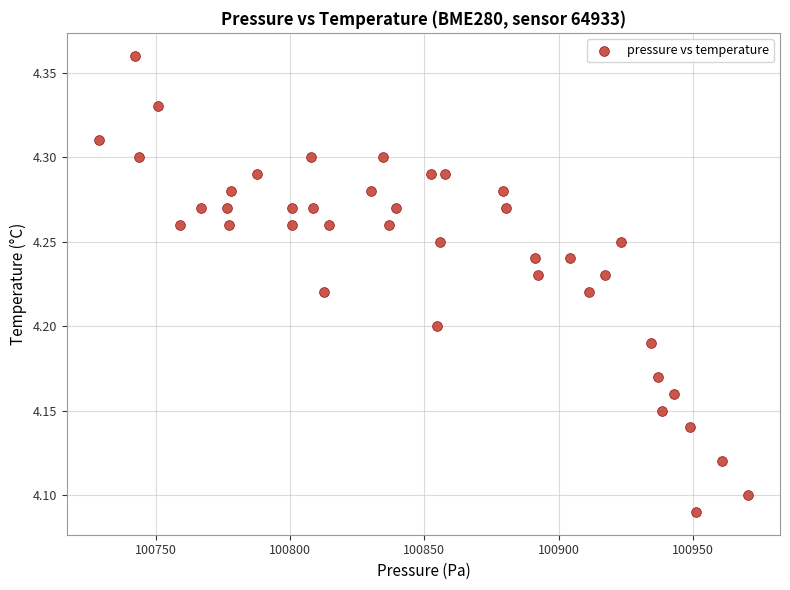

What is the range of Y values (max minus min)?

0.3